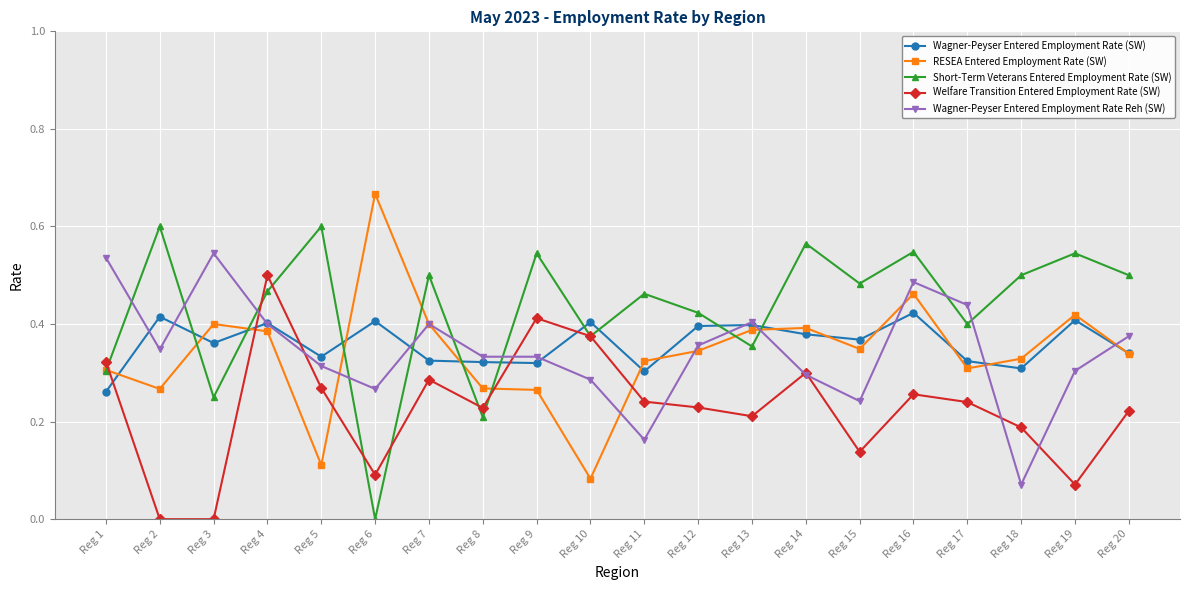

List the series in order of their peak value, lowest first.

Wagner-Peyser Entered Employment Rate (SW), Welfare Transition Entered Employment Rate (SW), Wagner-Peyser Entered Employment Rate Reh (SW), Short-Term Veterans Entered Employment Rate (SW), RESEA Entered Employment Rate (SW)